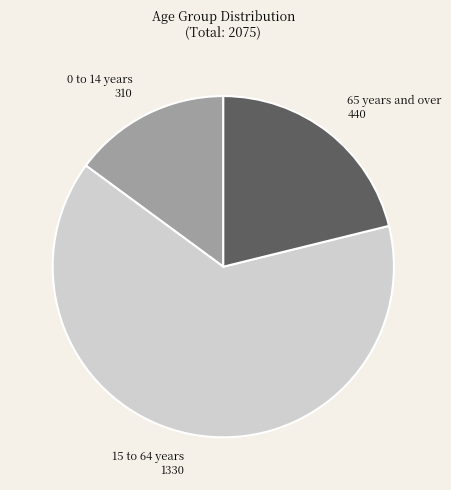

Between 15 to 64 years and 0 to 14 years, which is larger?

15 to 64 years